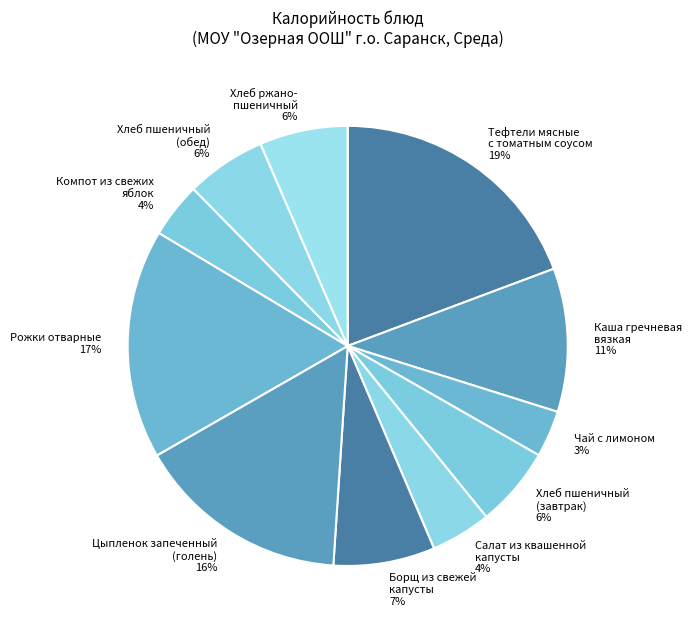

Does any single category account for the majority?

No